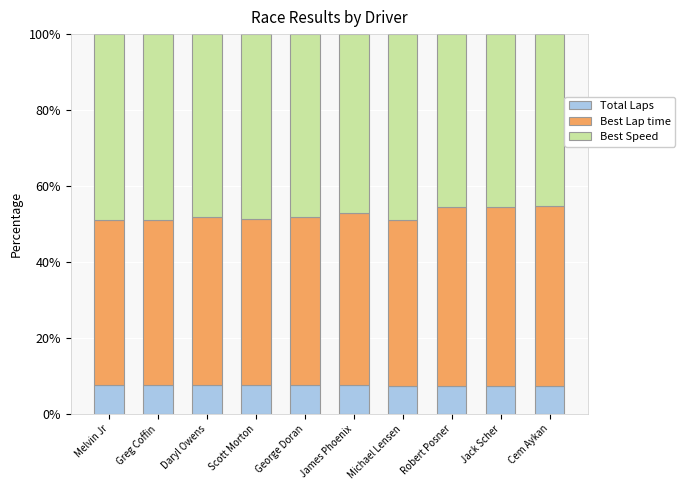

What is the sum of the Total Laps values at George Doran and Robert Posner?

14.9